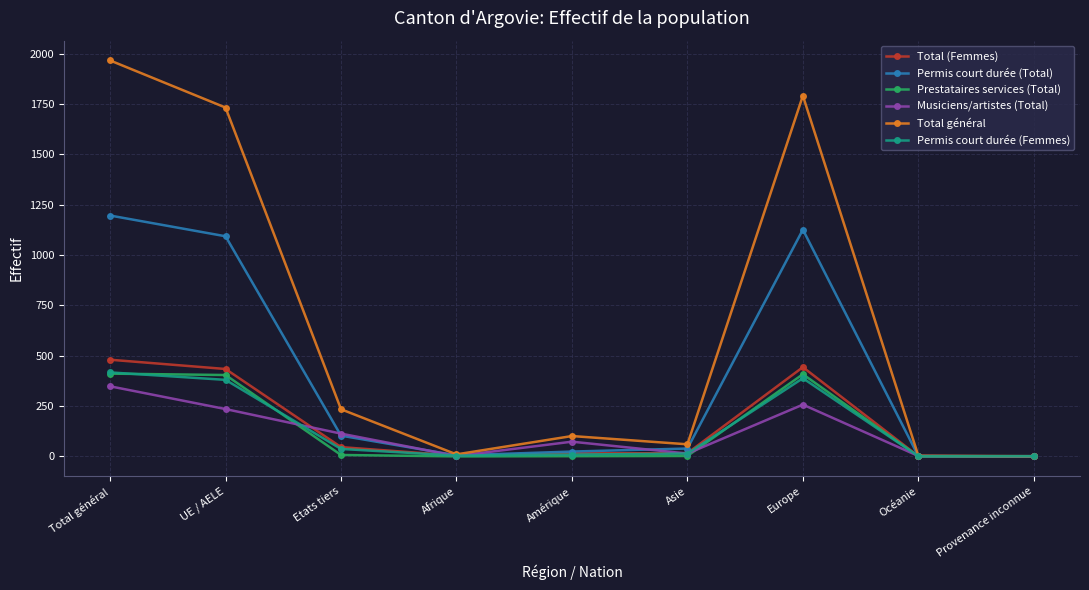

Which series has the largest range (max minus min)?

Total général